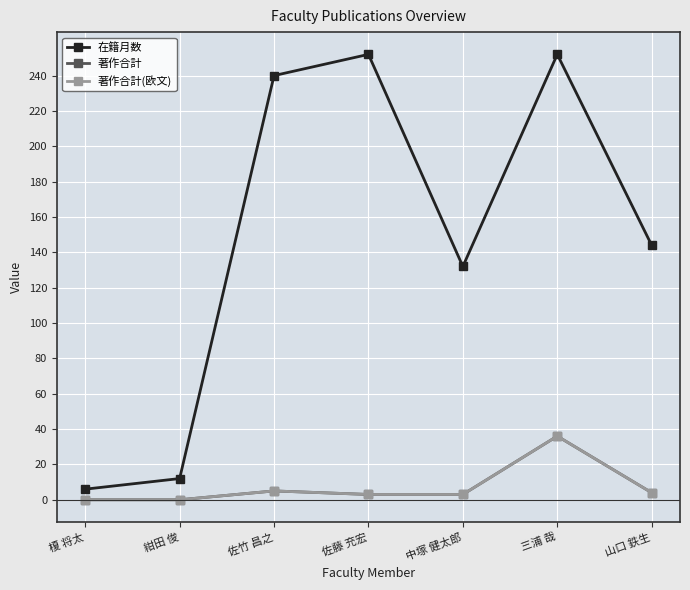

What value does the 著作合計 series have at 山口 鉄生?

4